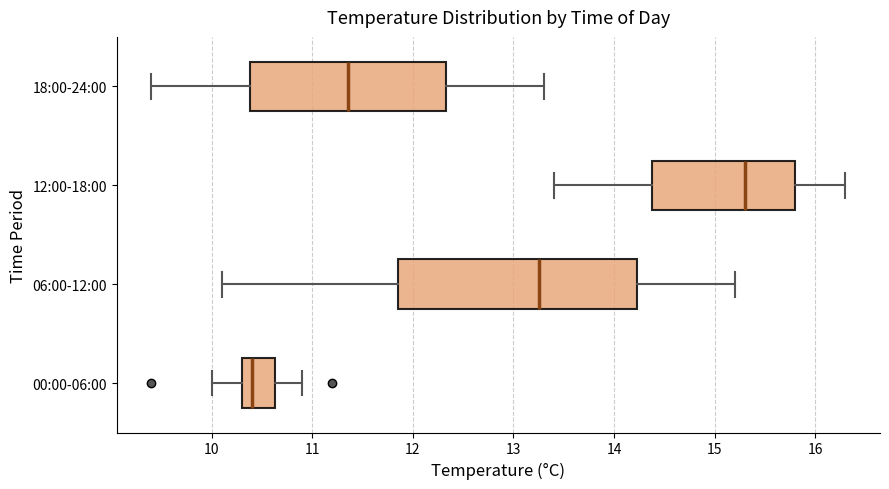

Reading bottom to top, transcribe this box plot: for each box, give where its median line is, the range the box spans, and where its two whiskers end, as read against the x-axis. The values are not printed on the chart, so give them approximately, as read against the axis.

00:00-06:00: median 10.4, box 10.3 to 10.6, whiskers 10.0 to 10.9
06:00-12:00: median 13.3, box 11.9 to 14.2, whiskers 10.1 to 15.2
12:00-18:00: median 15.3, box 14.4 to 15.8, whiskers 13.4 to 16.3
18:00-24:00: median 11.4, box 10.4 to 12.3, whiskers 9.4 to 13.3